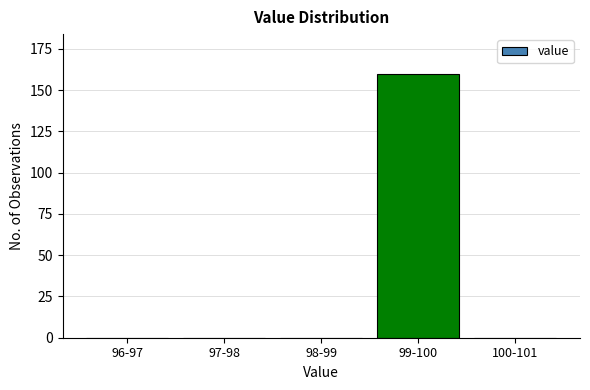

Reading left to right, extract all data points from this chart.

96-97=0	97-98=0	98-99=0	99-100=160	100-101=0